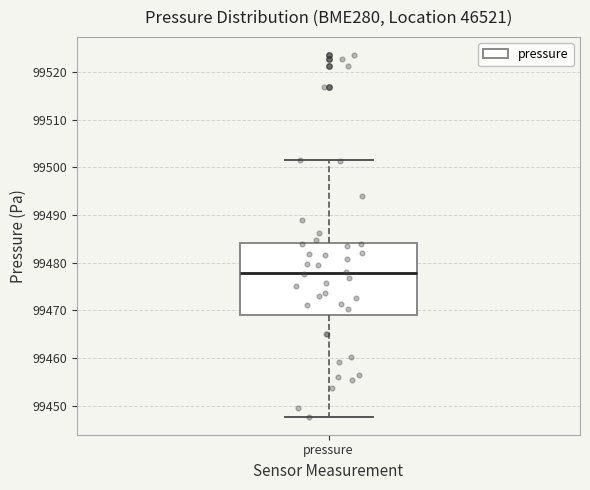

Read this box plot against the y-axis: the position of the median line, the range covered by the box, and the ends of both whiskers. The values are not printed on the chart, so give them approximately, as read against the axis.

median 99478, box 99469 to 99484, whiskers 99448 to 99502